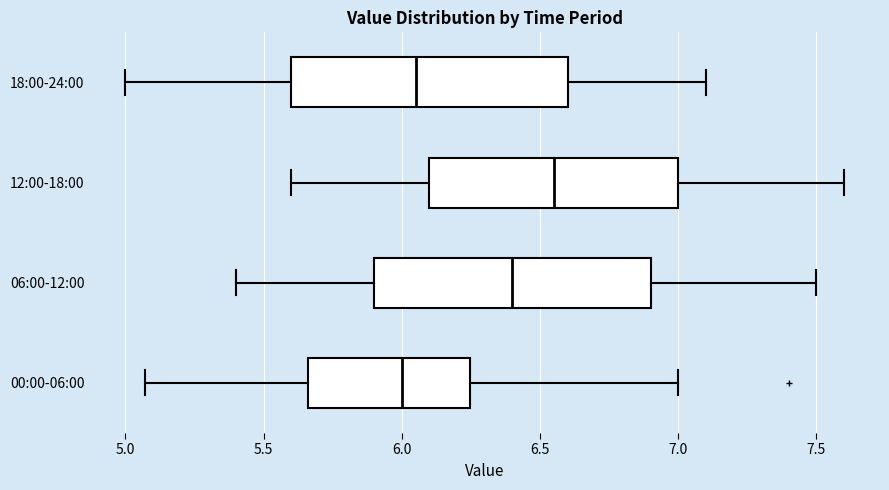

Reading bottom to top, transcribe this box plot: for each box, give where its median line is, the range the box spans, and where its two whiskers end, as read against the x-axis. The values are not printed on the chart, so give them approximately, as read against the axis.

00:00-06:00: median 6.00, box 5.65 to 6.25, whiskers 5.05 to 7.00
06:00-12:00: median 6.40, box 5.90 to 6.90, whiskers 5.40 to 7.50
12:00-18:00: median 6.55, box 6.10 to 7.00, whiskers 5.60 to 7.60
18:00-24:00: median 6.05, box 5.60 to 6.60, whiskers 5.00 to 7.10